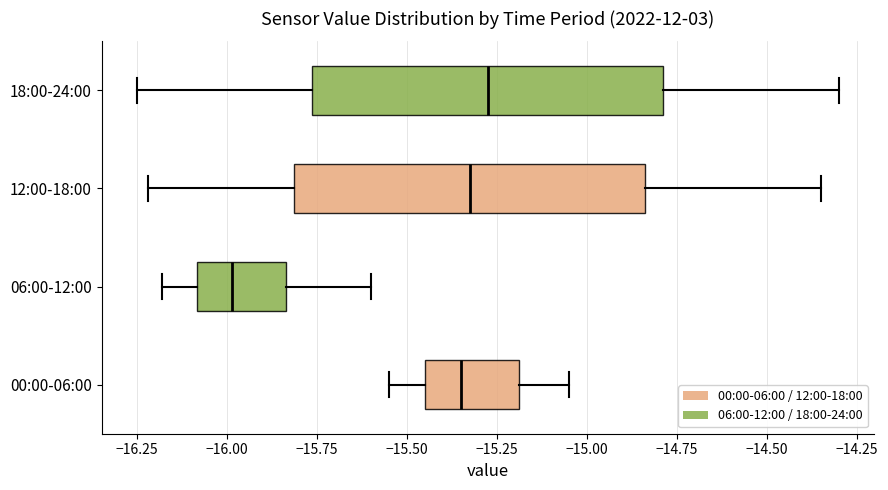

Reading bottom to top, transcribe this box plot: for each box, give where its median line is, the range the box spans, and where its two whiskers end, as read against the x-axis. The values are not printed on the chart, so give them approximately, as read against the axis.

00:00-06:00: median -15.35, box -15.45 to -15.20, whiskers -15.55 to -15.05
06:00-12:00: median -16.00, box -16.10 to -15.85, whiskers -16.20 to -15.60
12:00-18:00: median -15.30, box -15.80 to -14.85, whiskers -16.20 to -14.35
18:00-24:00: median -15.25, box -15.75 to -14.80, whiskers -16.25 to -14.30